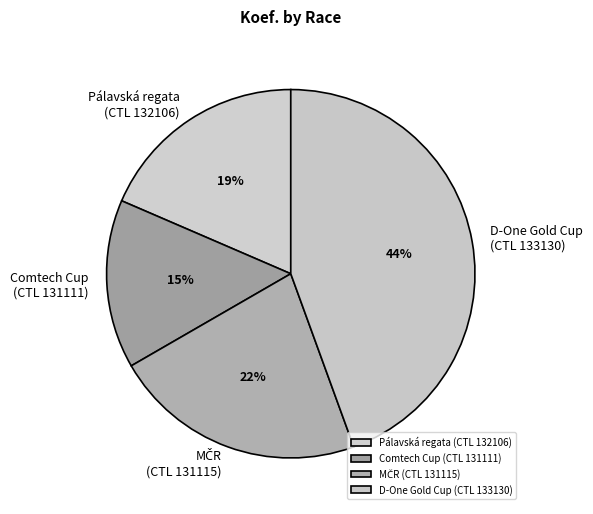

Count the number of slices in the pie.

4